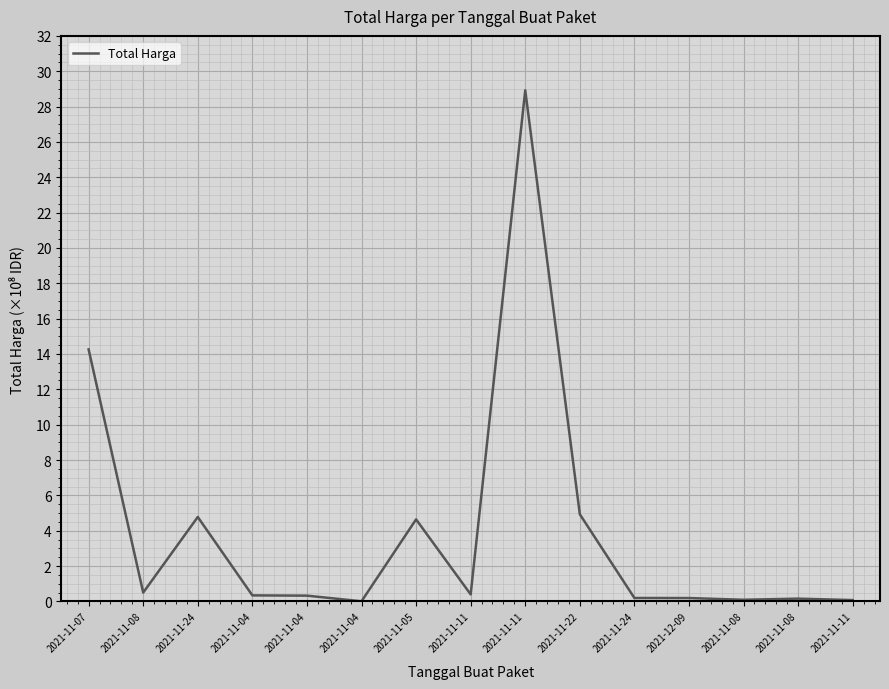

Reading left to right, extract all data points from this chart.

14.3	0.5	4.8	0.3	0.3	0.0	4.6	0.4	28.9	4.9	0.2	0.2	0.1	0.2	0.1